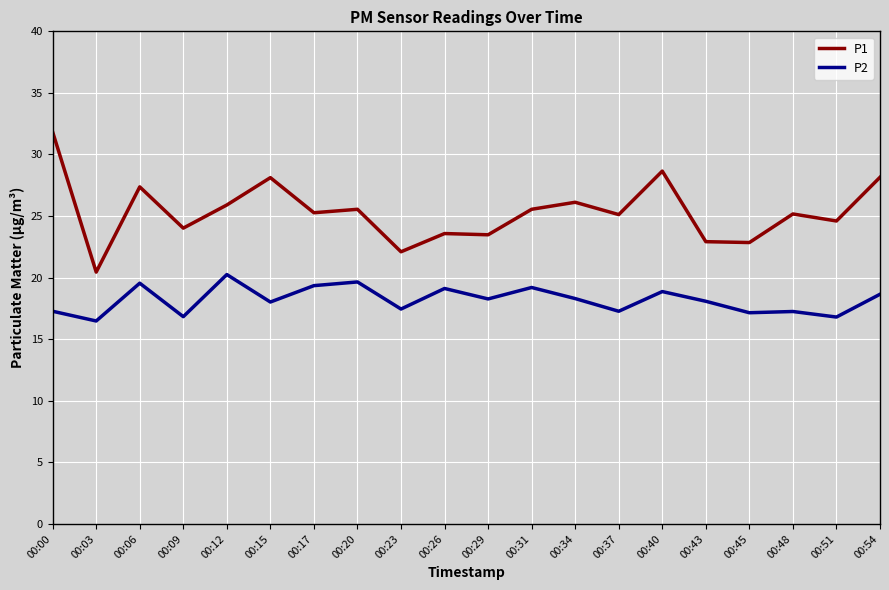

In P2, how many points are higher than both neighbors (excluding endpoints)?

7